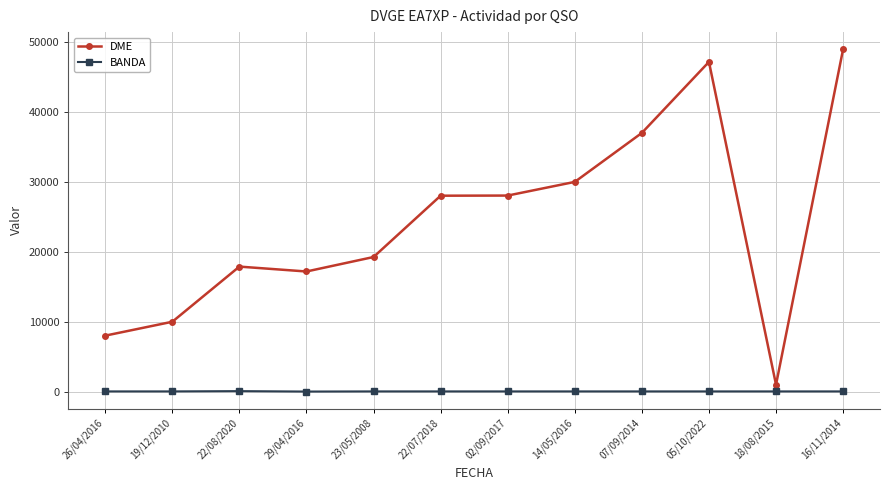

True or false: BANDA has a value of 20 at 29/04/2016.

True